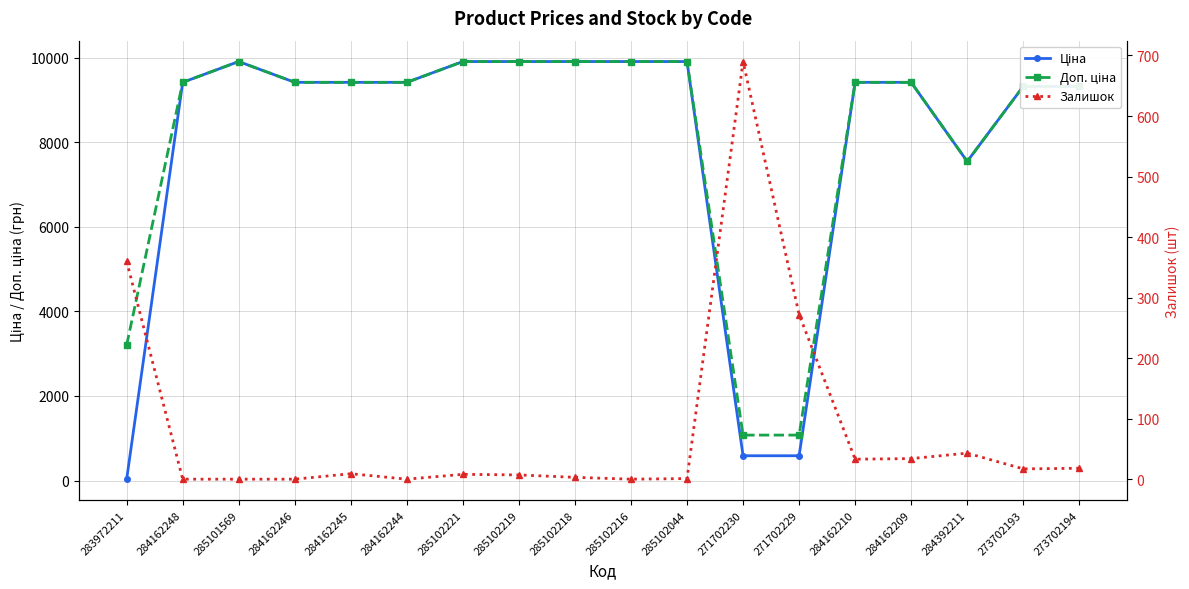

The Ціна series shows 14390.4 at 273702194. True or false?

False